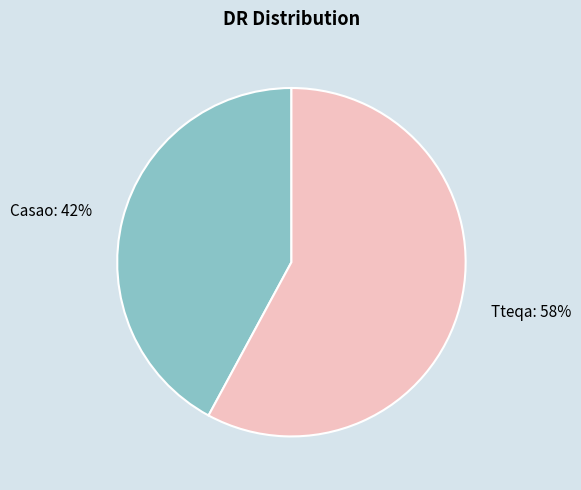

Combined, do Casao: 42% and Tteqa: 58% account for over 50%?

Yes